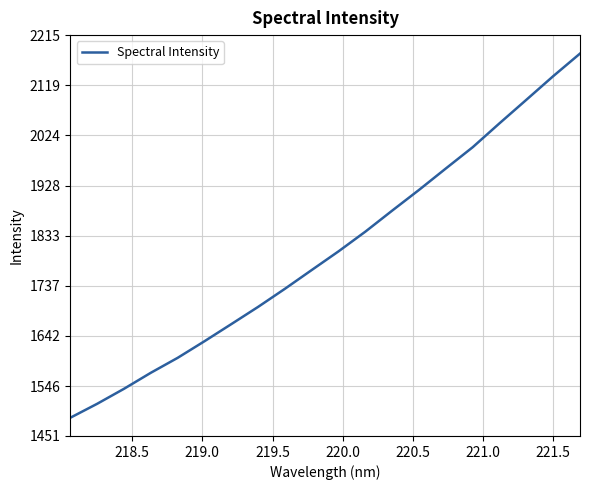

What is the difference between the maximum and minimum values?

694.2